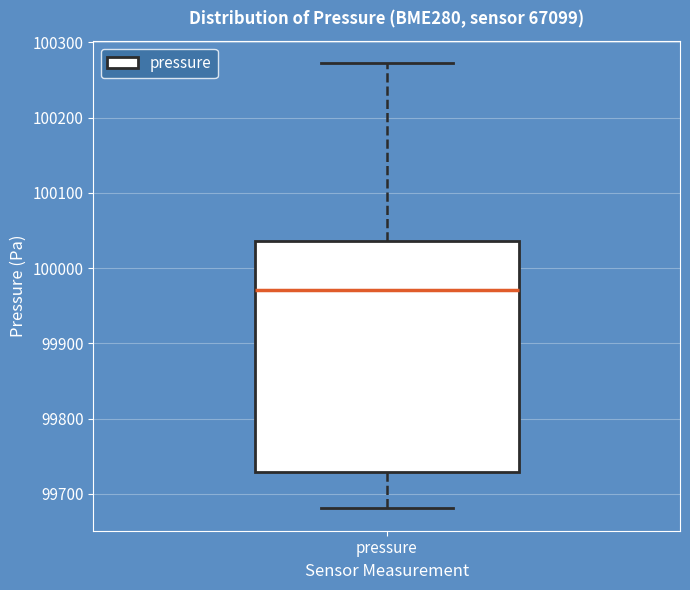

Read this box plot against the y-axis: the position of the median line, the range covered by the box, and the ends of both whiskers. The values are not printed on the chart, so give them approximately, as read against the axis.

median 99970, box 99730 to 100040, whiskers 99680 to 100270